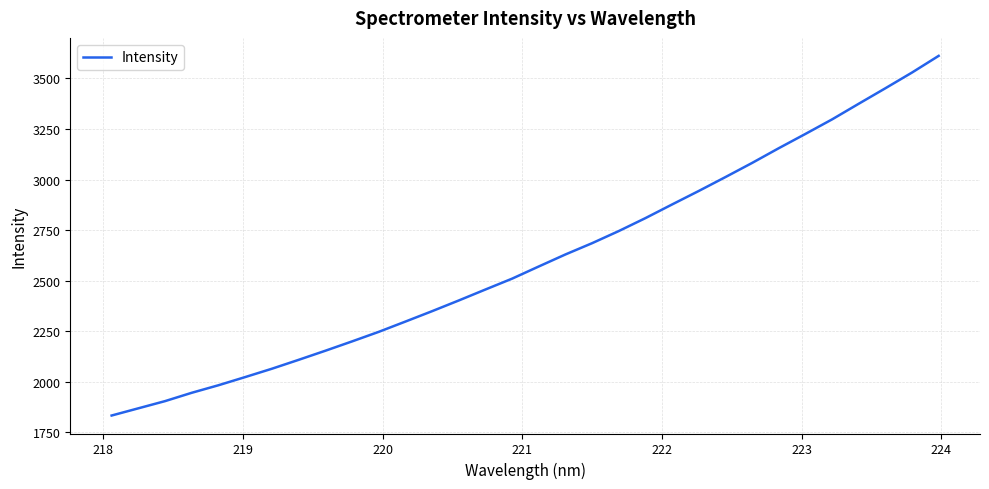

What is the sum of all values?

83336.5